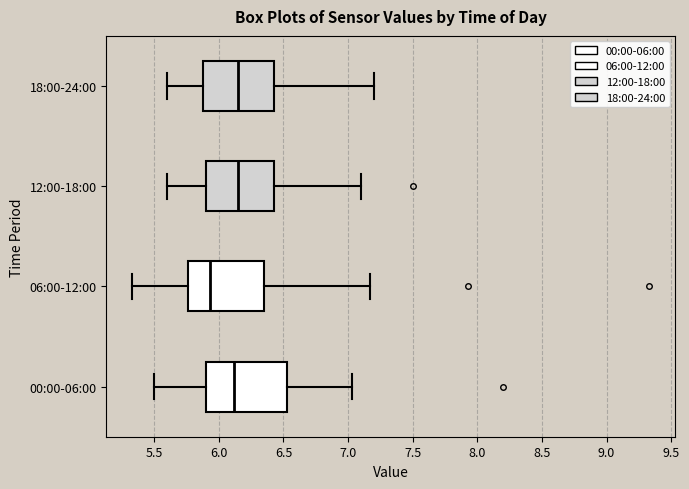

Reading bottom to top, read every box against the x-axis: the position of its median line, the range the box covers, and the ends of its whiskers. The values are not printed on the chart, so give them approximately, as read against the axis.

00:00-06:00: median 6.10, box 5.90 to 6.55, whiskers 5.50 to 7.05
06:00-12:00: median 5.95, box 5.75 to 6.35, whiskers 5.35 to 7.15
12:00-18:00: median 6.15, box 5.90 to 6.45, whiskers 5.60 to 7.10
18:00-24:00: median 6.15, box 5.90 to 6.45, whiskers 5.60 to 7.20